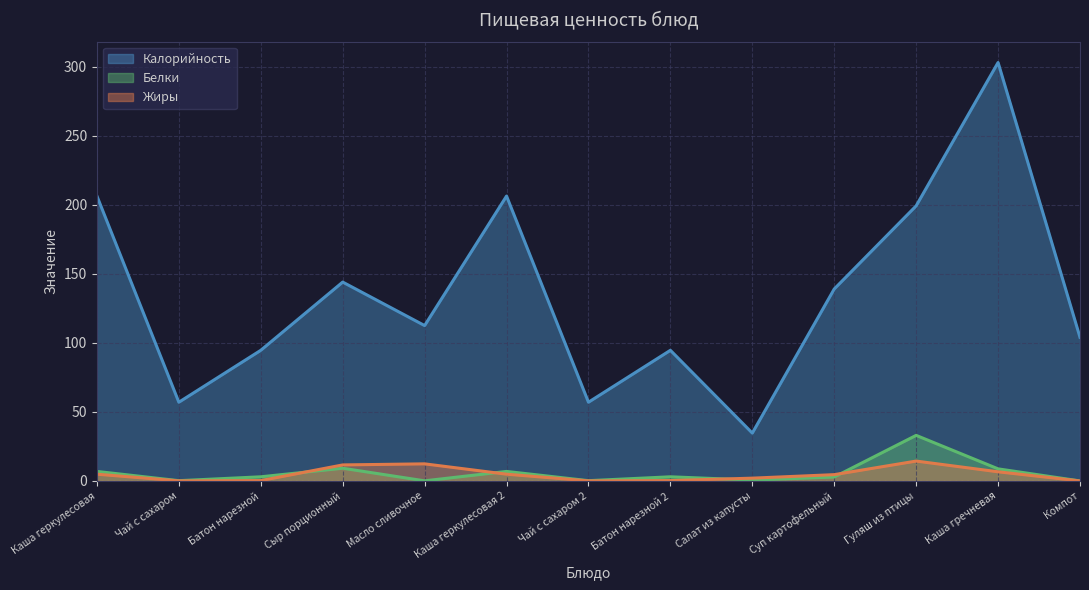

The value of Белки at Чай с сахаром is 0.4. True or false?

False